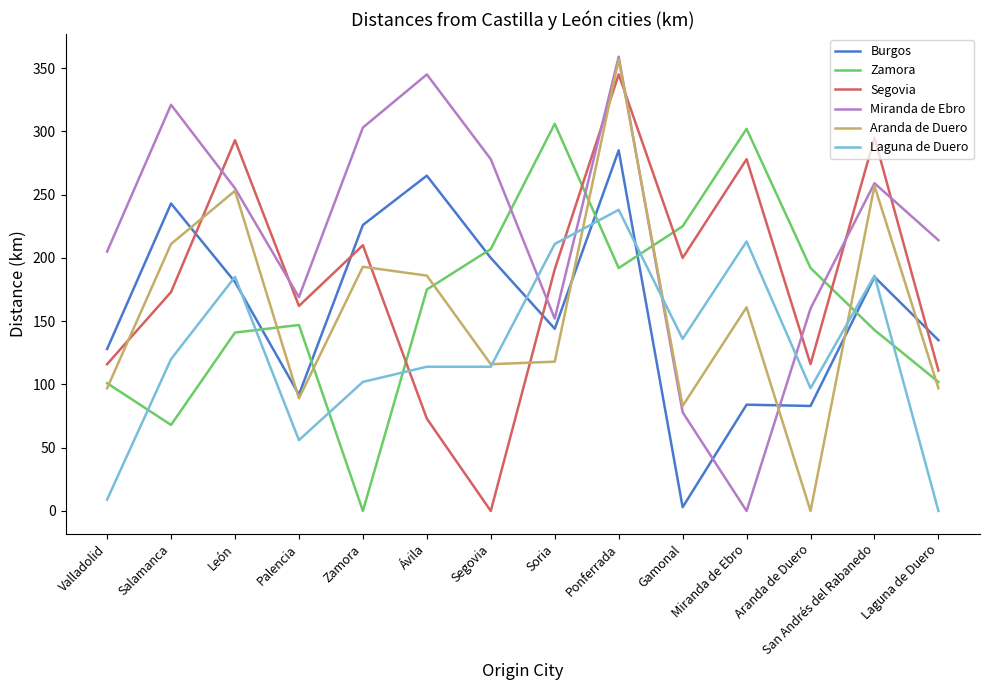

True or false: Miranda de Ebro and Segovia intersect in this chart.

True